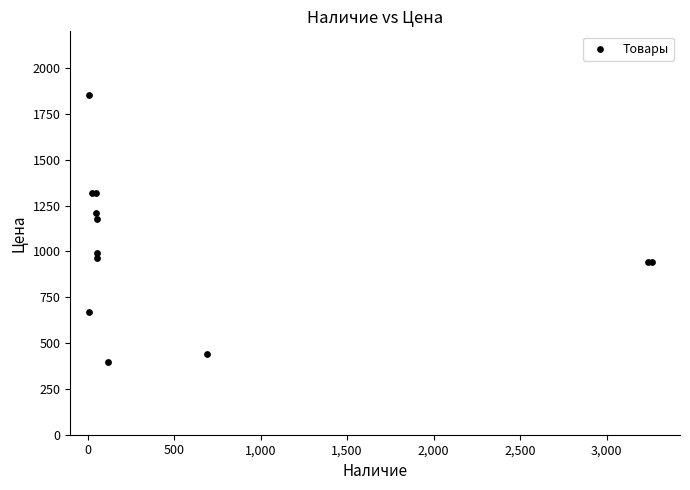

What Y value in the scatter plot is closest to 1126?

1174.3